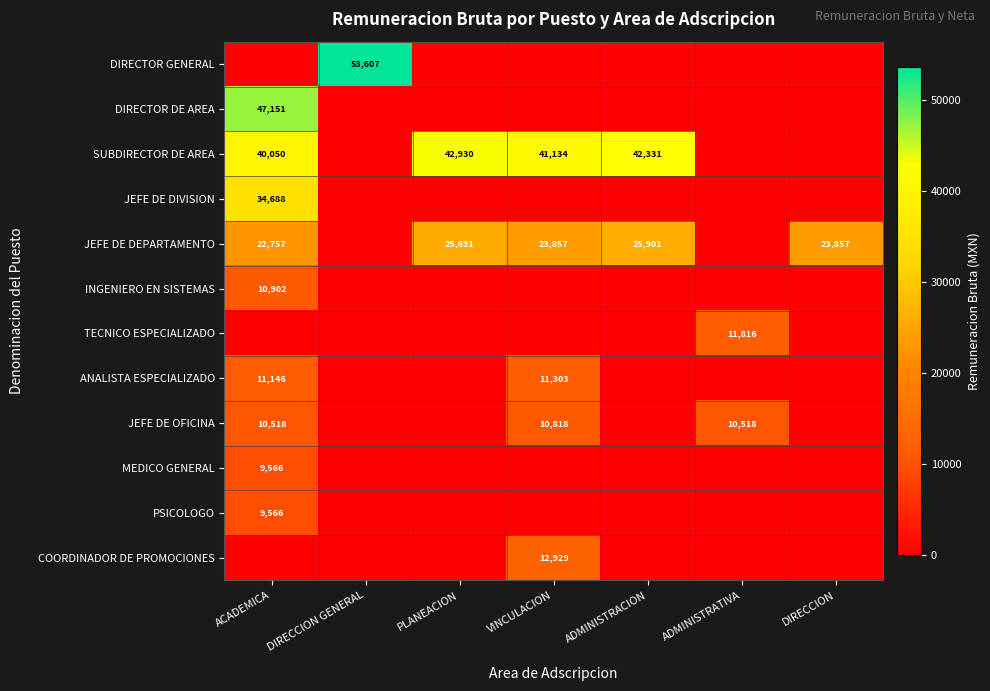

What is the spread (max minus min) of values at DIRECCION?

23857.4